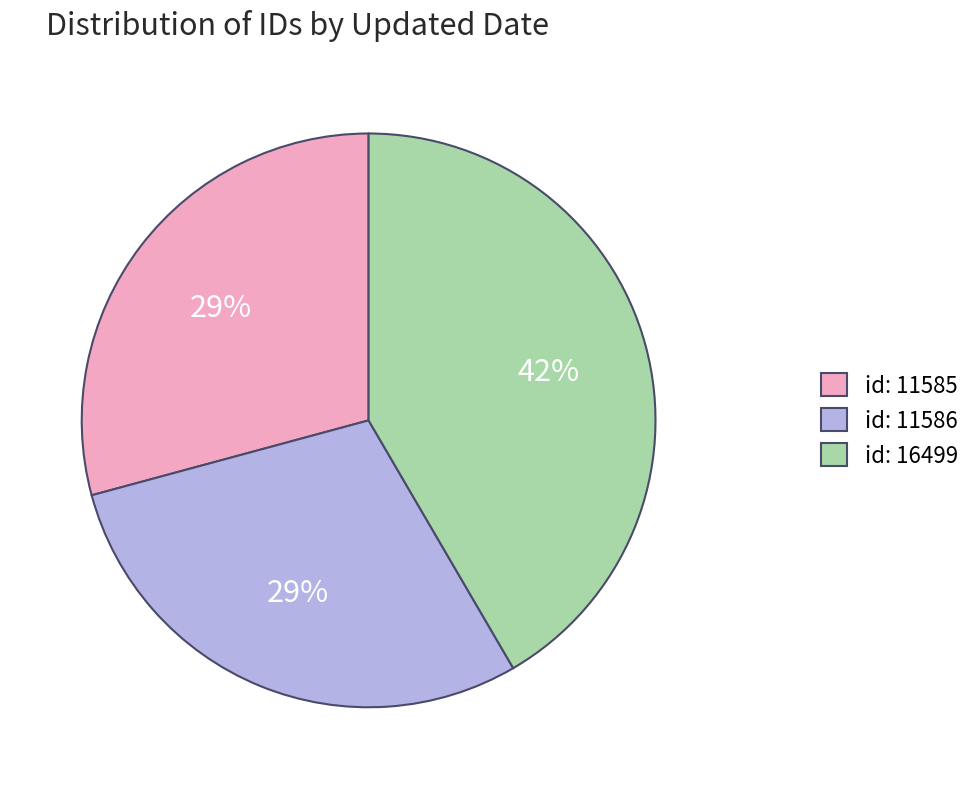

Does any single category account for the majority?

No